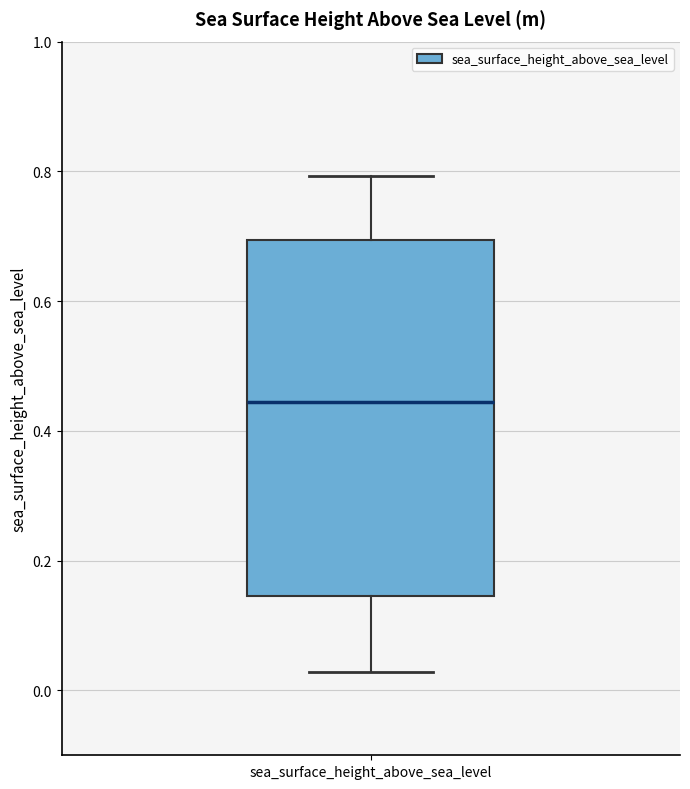

Where does the upper whisker of the box for sea_surface_height_above_sea_level end on the y-axis? The values are not printed on the chart, so give them approximately, as read against the axis.

0.80